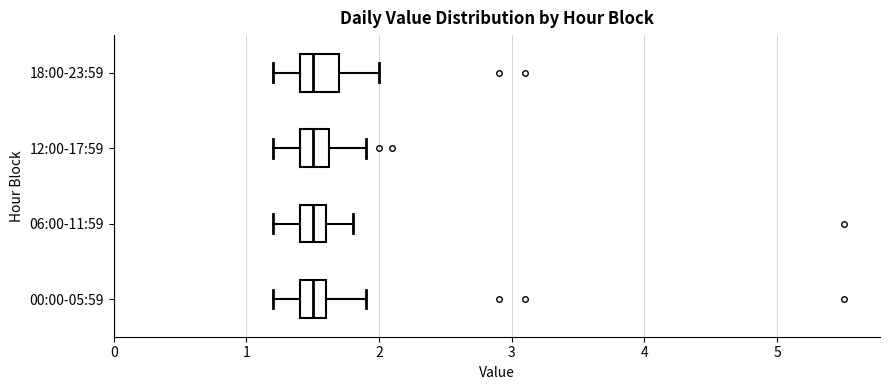

Where does the median line of the box for 06:00-11:59 sit on the x-axis? The values are not printed on the chart, so give them approximately, as read against the axis.

1.5